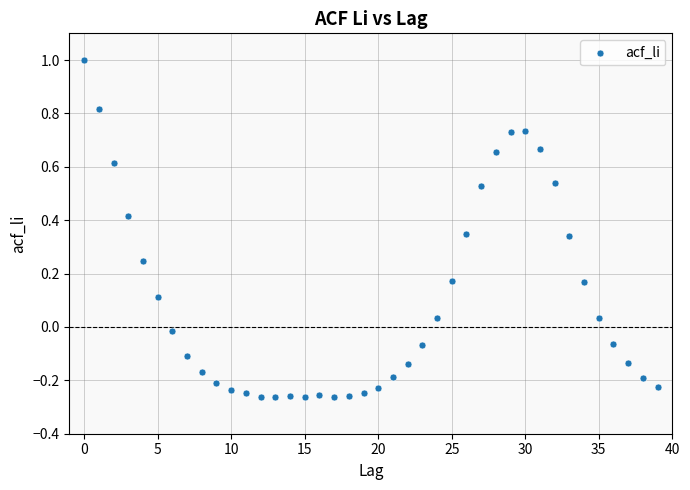

What is the range of Y values (max minus min)?

1.3